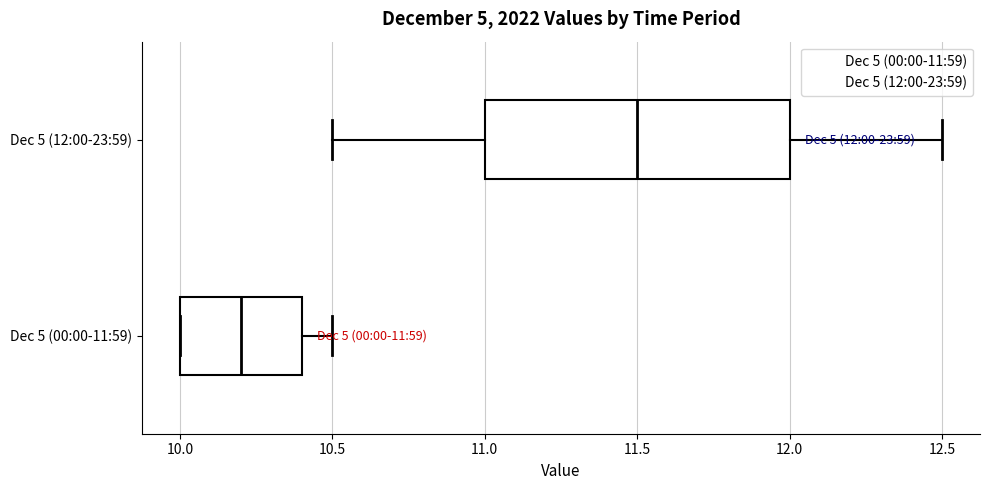

Comparing the boxes themselves (not the whiskers), which one is the widest?

Dec 5 (12:00-23:59)